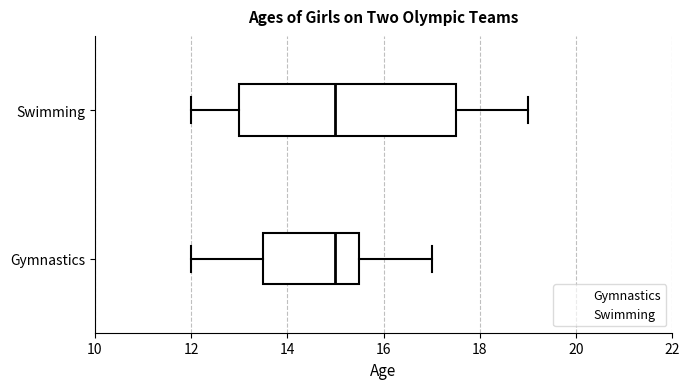

Which box is the widest, from its left edge to its right edge?

Swimming